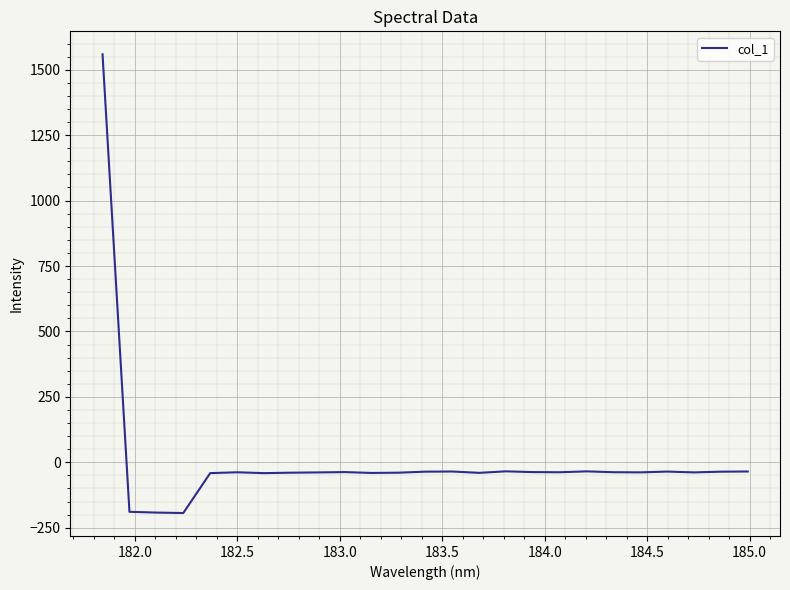

What is the greatest value displayed?

1559.0